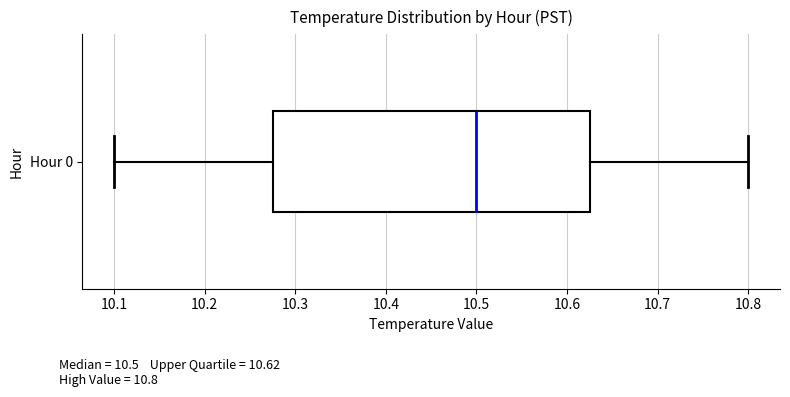

Transcribe this box plot: give where the median line is, the range the box spans, and where the two whiskers end, as read against the x-axis. The values are not printed on the chart, so give them approximately, as read against the axis.

median 10.50, box 10.28 to 10.63, whiskers 10.10 to 10.80